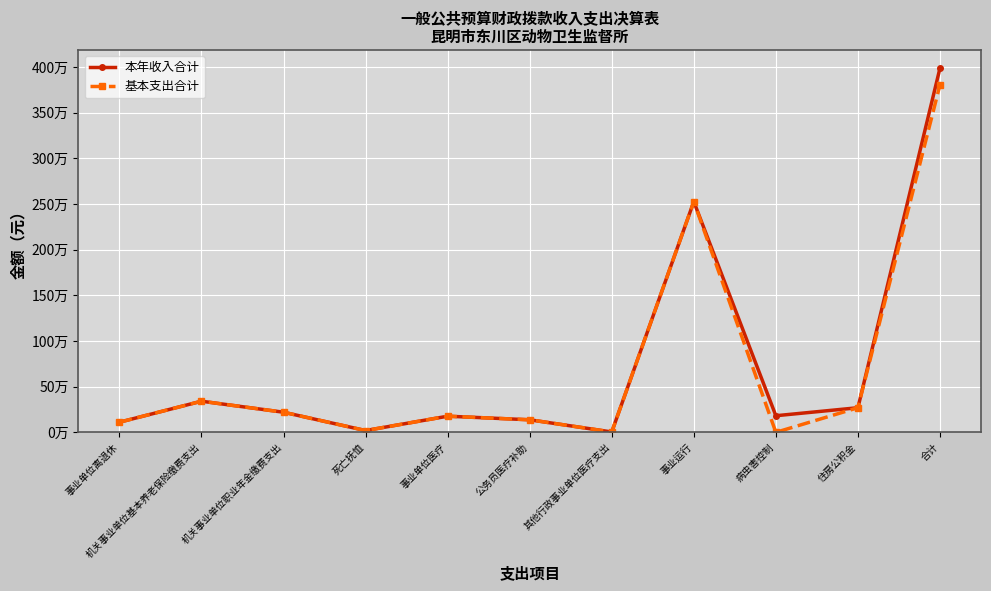

Is this an area chart (filled region under the line)?

No